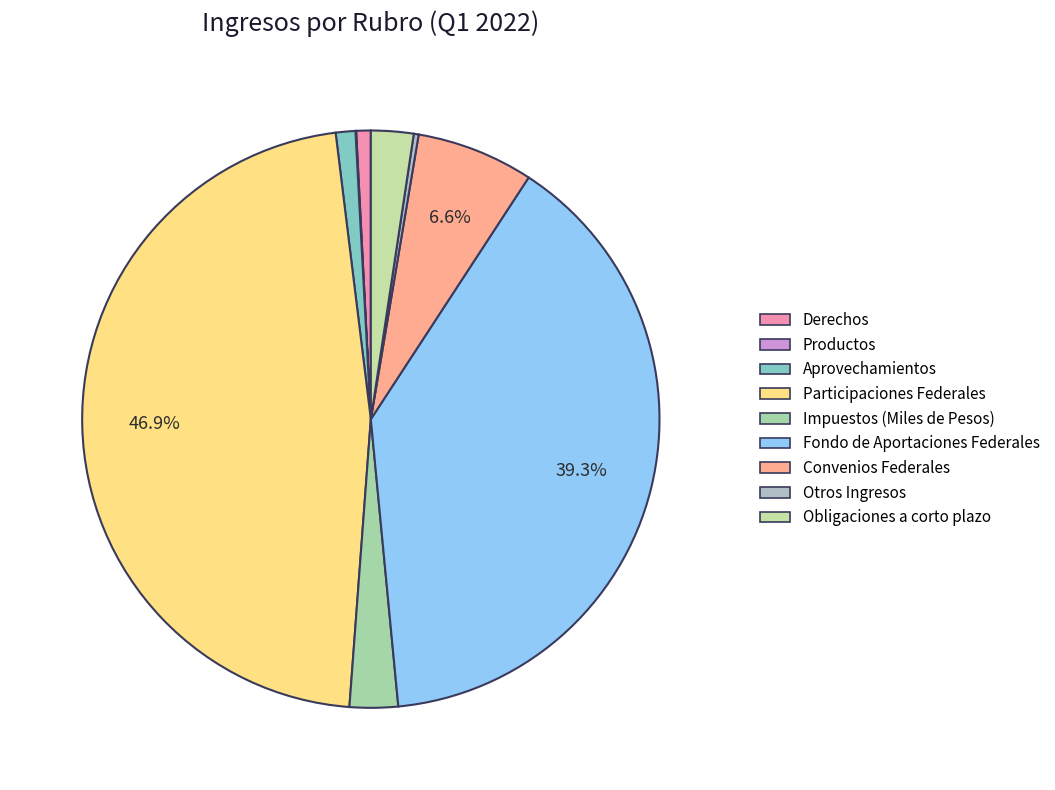

What is the ratio of the value at Fondo de Aportaciones Federales to the value at Otros Ingresos?

144.3